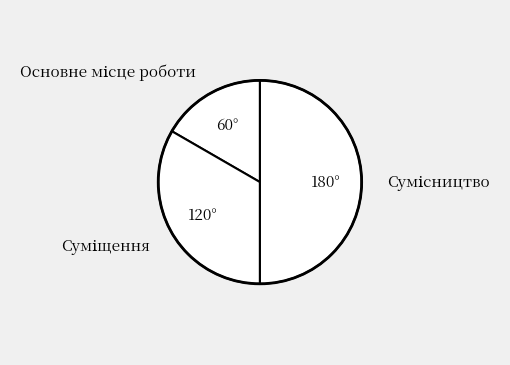

Does any single category account for the majority?

No